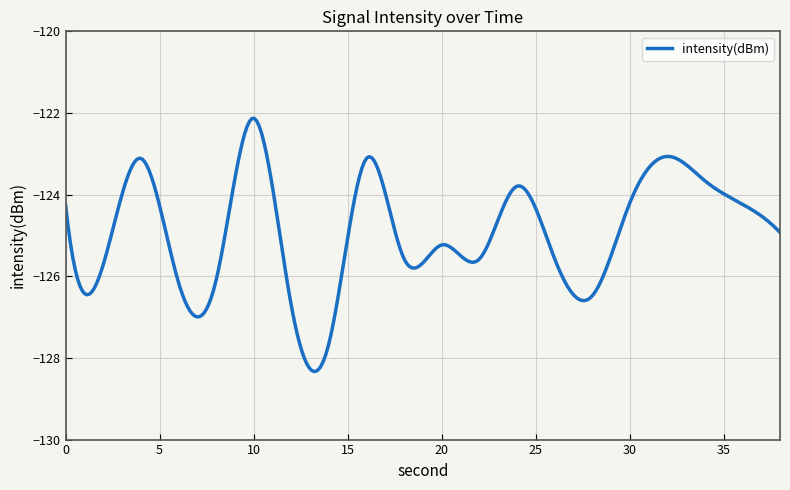

What is the difference between the maximum and minimum values?

6.2